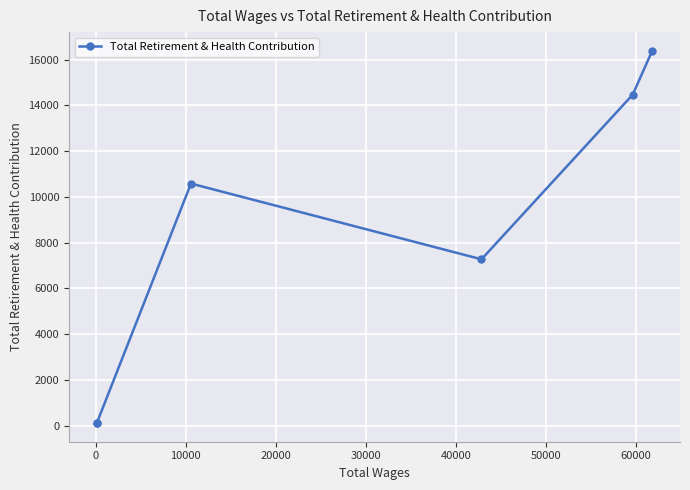

What is the greatest value displayed?

16387